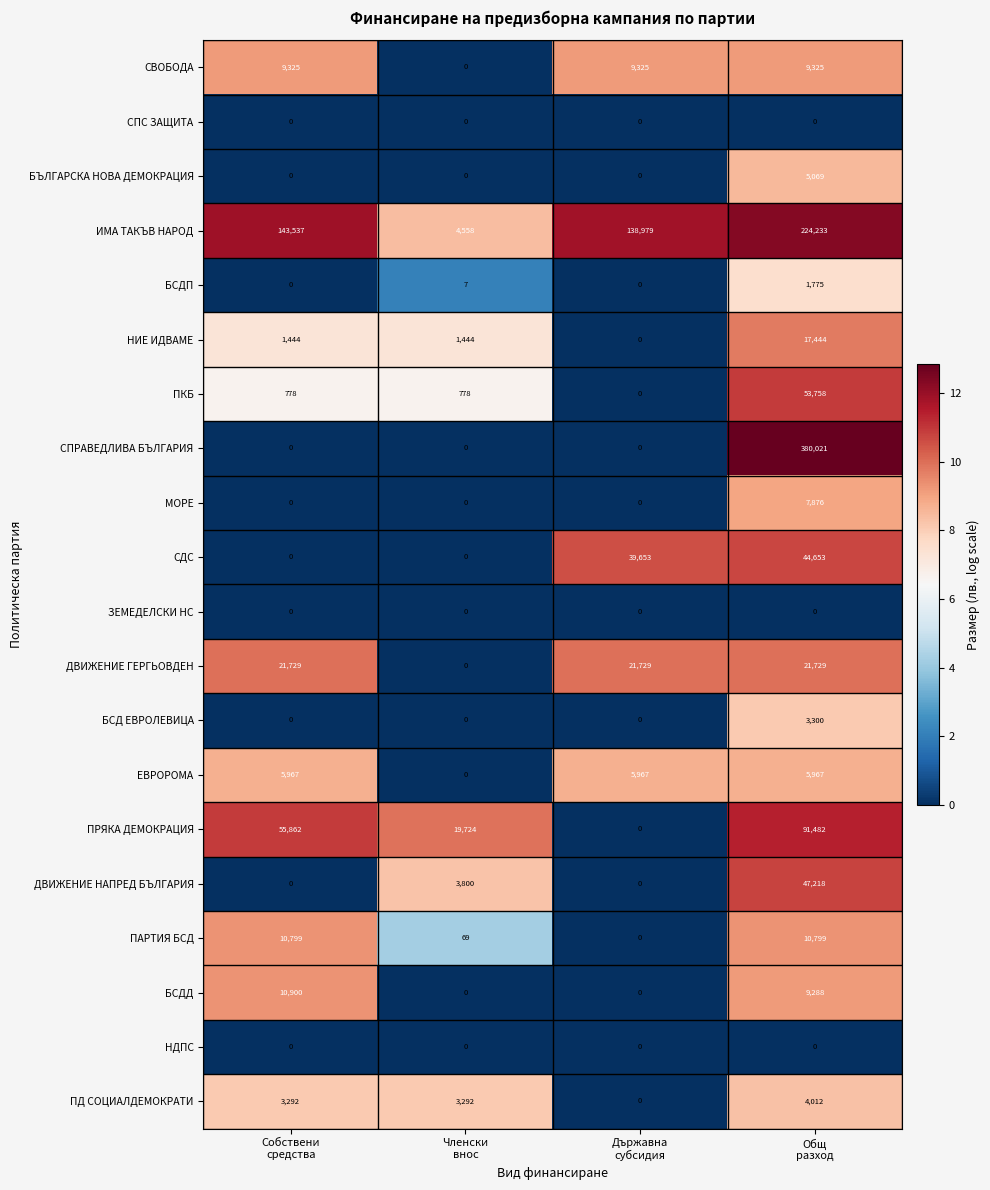

What is the difference between the maximum and minimum values in the СВОБОДА series?

9325